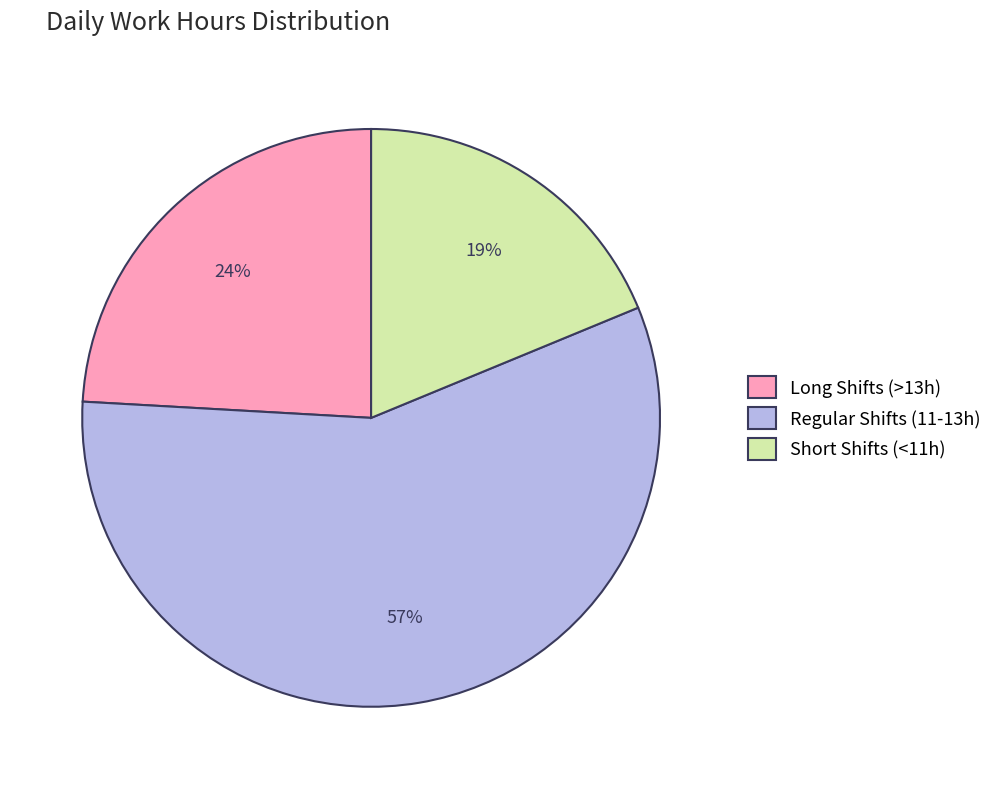

How many slices are in this pie chart?

3